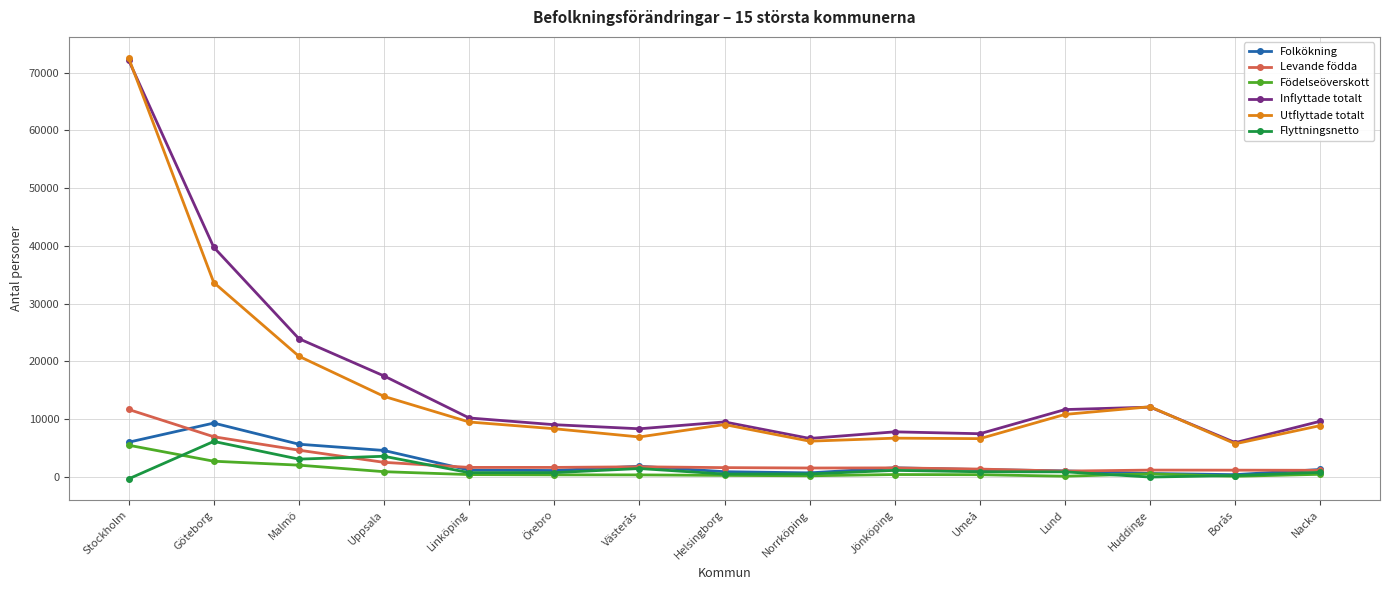

Which series has the largest range (max minus min)?

Utflyttade totalt